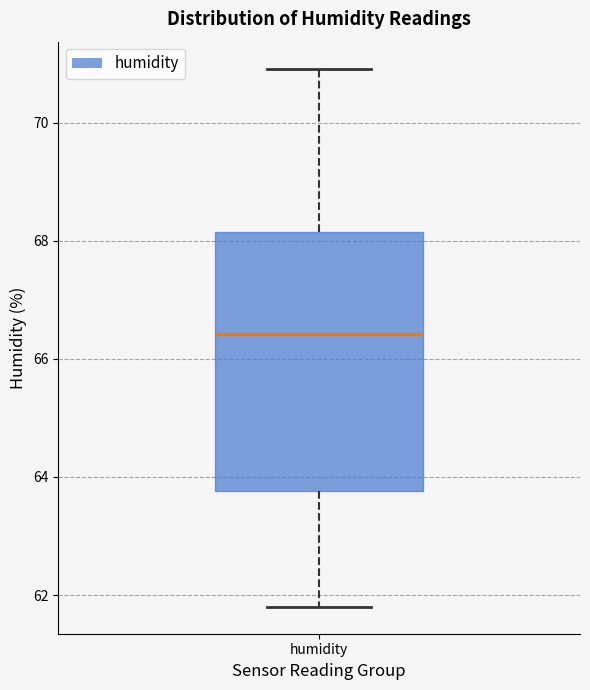

Where is the lower edge of the box for humidity on the y-axis? The values are not printed on the chart, so give them approximately, as read against the axis.

63.8